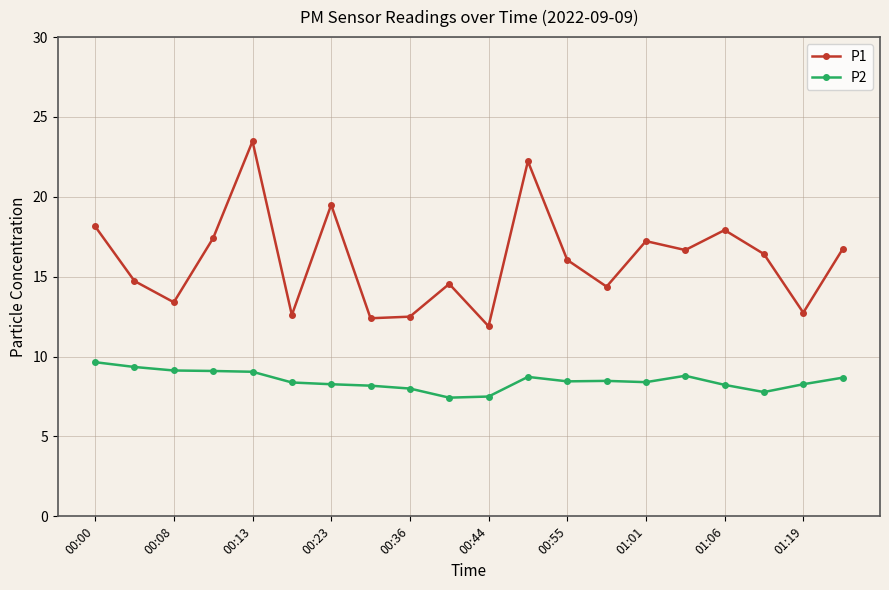

True or false: P2 has more than 0 interior local peaks.

True